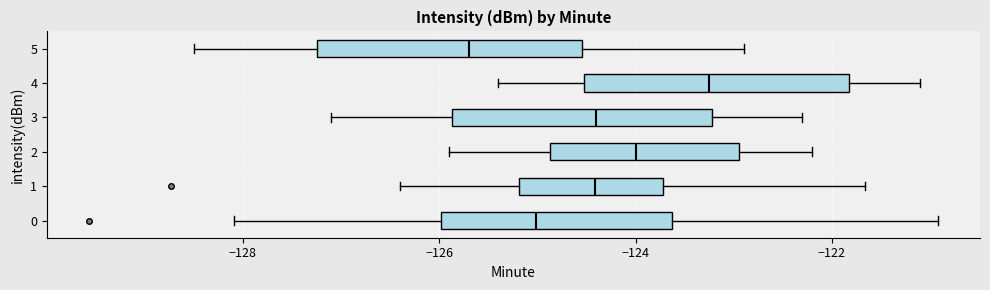

Reading bottom to top, transcribe this box plot: for each box, give where its median line is, the range the box spans, and where its two whiskers end, as read against the x-axis. The values are not printed on the chart, so give them approximately, as read against the axis.

0: median -125.0, box -126.0 to -123.6, whiskers -128.0 to -121.0
1: median -124.4, box -125.2 to -123.8, whiskers -126.4 to -121.6
2: median -124.0, box -124.8 to -123.0, whiskers -125.8 to -122.2
3: median -124.4, box -125.8 to -123.2, whiskers -127.0 to -122.2
4: median -123.2, box -124.6 to -121.8, whiskers -125.4 to -121.0
5: median -125.6, box -127.2 to -124.6, whiskers -128.4 to -122.8